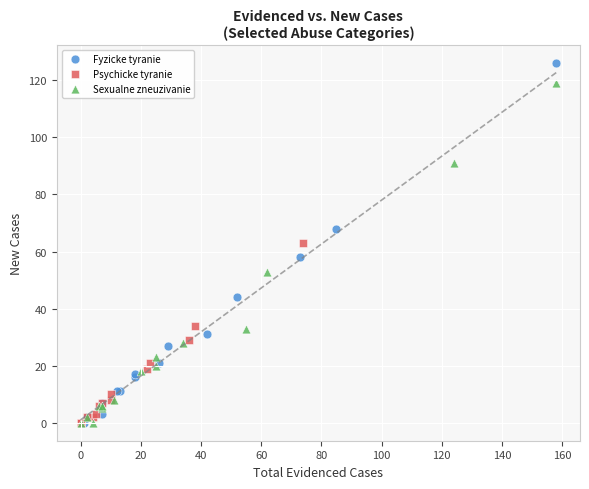

Which series contains the highest Y value?

Fyzicke tyranie